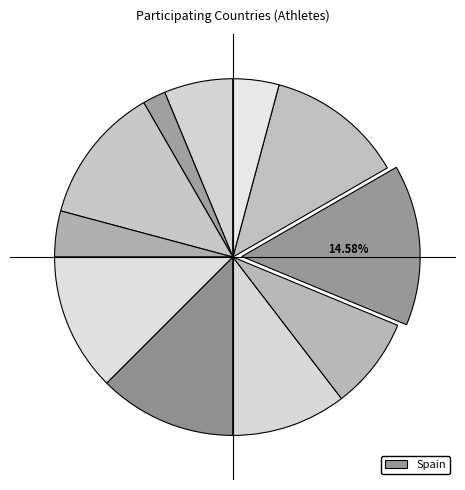

Count the number of slices in the pie.

11